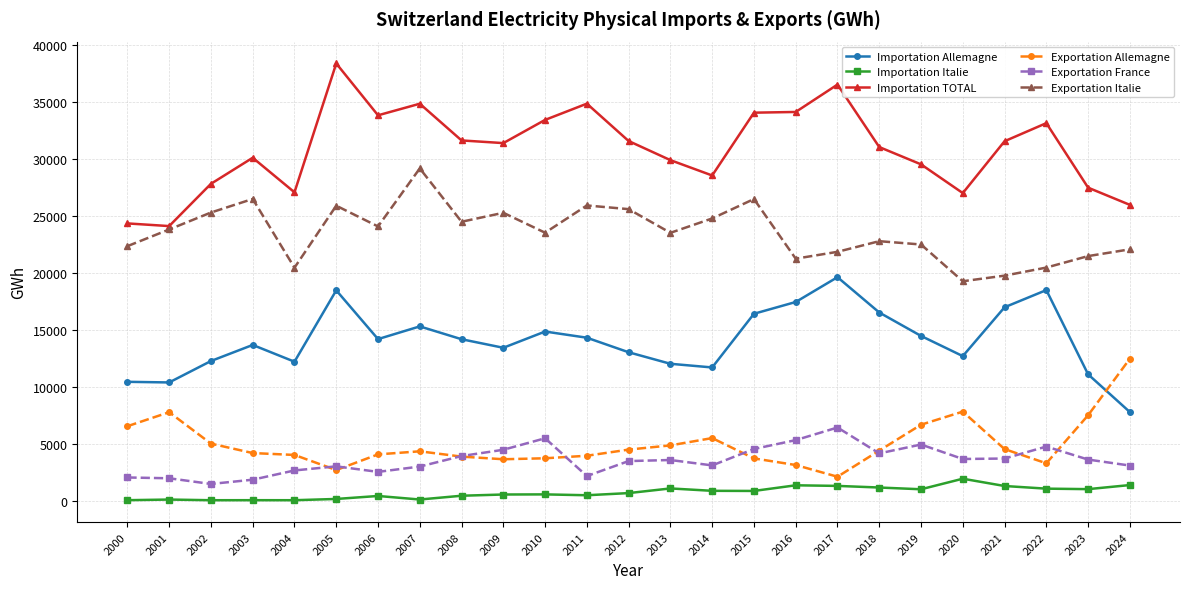

What is the total value across all series at 2023?

72240